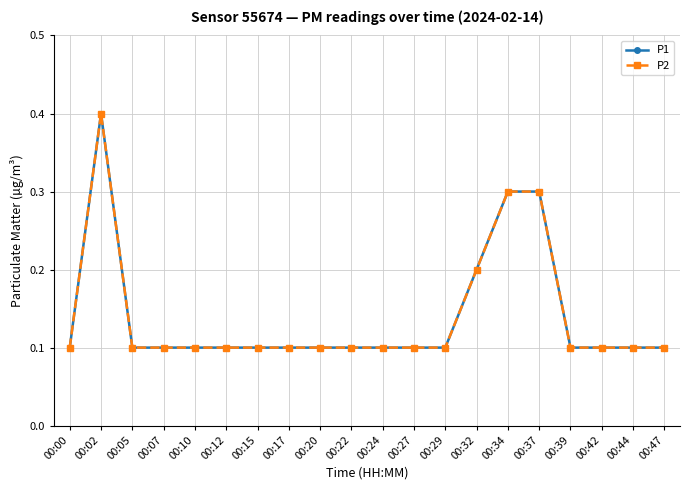

Reading left to right, extract all data points from this chart.

P1: 00:00=0.1	00:02=0.4	00:05=0.1	00:07=0.1	00:10=0.1	00:12=0.1	00:15=0.1	00:17=0.1	00:20=0.1	00:22=0.1	00:24=0.1	00:27=0.1	00:29=0.1	00:32=0.2	00:34=0.3	00:37=0.3	00:39=0.1	00:42=0.1	00:44=0.1	00:47=0.1
P2: 00:00=0.1	00:02=0.4	00:05=0.1	00:07=0.1	00:10=0.1	00:12=0.1	00:15=0.1	00:17=0.1	00:20=0.1	00:22=0.1	00:24=0.1	00:27=0.1	00:29=0.1	00:32=0.2	00:34=0.3	00:37=0.3	00:39=0.1	00:42=0.1	00:44=0.1	00:47=0.1